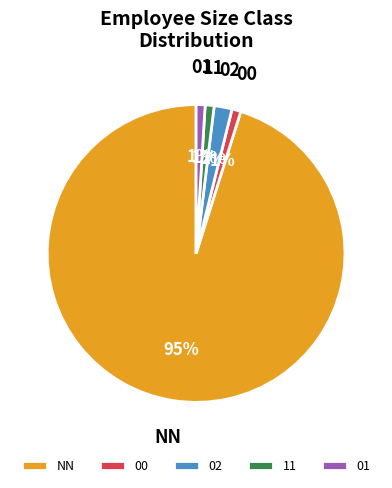

To the nearest percent, what is the combined percentage of NN and 02?

97%